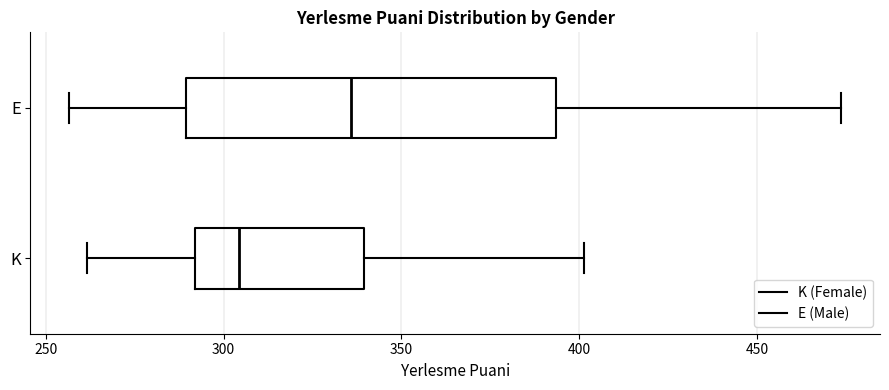

Reading bottom to top, read every box against the x-axis: the position of its median line, the range the box covers, and the ends of its whiskers. The values are not printed on the chart, so give them approximately, as read against the axis.

K: median 305, box 290 to 340, whiskers 260 to 400
E: median 335, box 290 to 395, whiskers 255 to 475